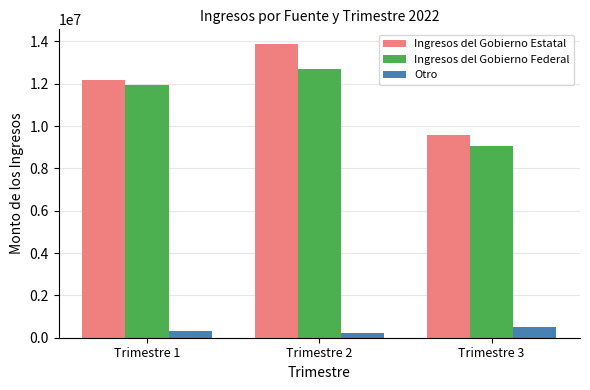

What is the maximum value for Ingresos del Gobierno Federal?

12709000.0